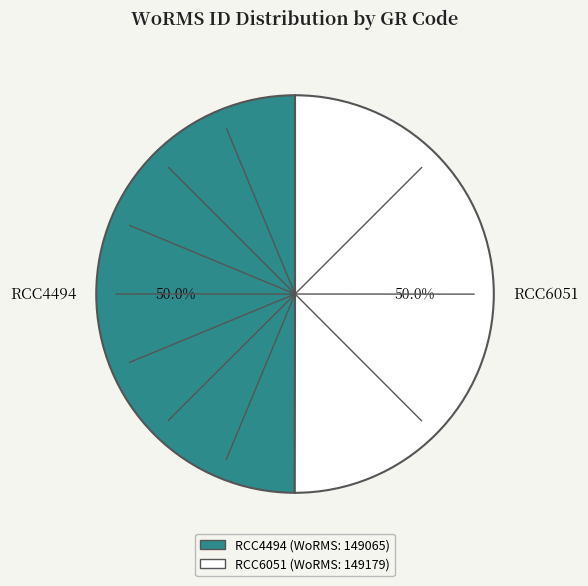

Approximately how many times larger is the value at RCC6051 compared to RCC4494?

1.0